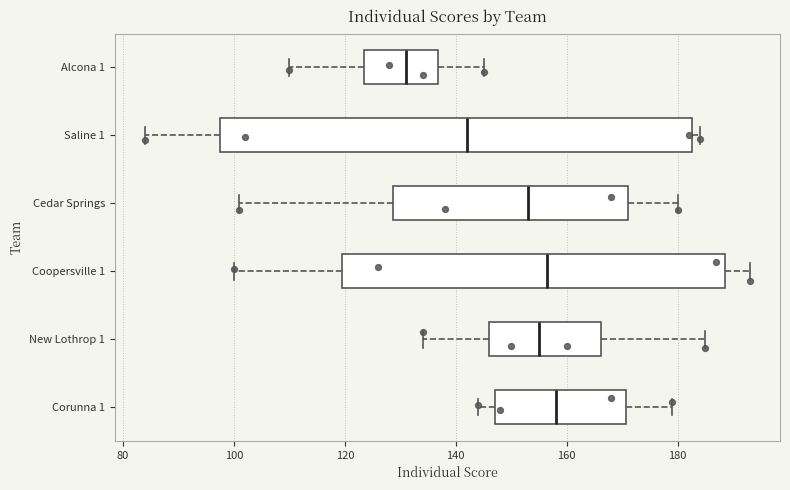

Reading bottom to top, read every box against the x-axis: the position of its median line, the range the box covers, and the ends of its whiskers. The values are not printed on the chart, so give them approximately, as read against the axis.

Corunna 1: median 158, box 148 to 170, whiskers 144 to 180
New Lothrop 1: median 156, box 146 to 166, whiskers 134 to 186
Coopersville 1: median 156, box 120 to 188, whiskers 100 to 194
Cedar Springs: median 154, box 128 to 172, whiskers 102 to 180
Saline 1: median 142, box 98 to 182, whiskers 84 to 184
Alcona 1: median 132, box 124 to 136, whiskers 110 to 146